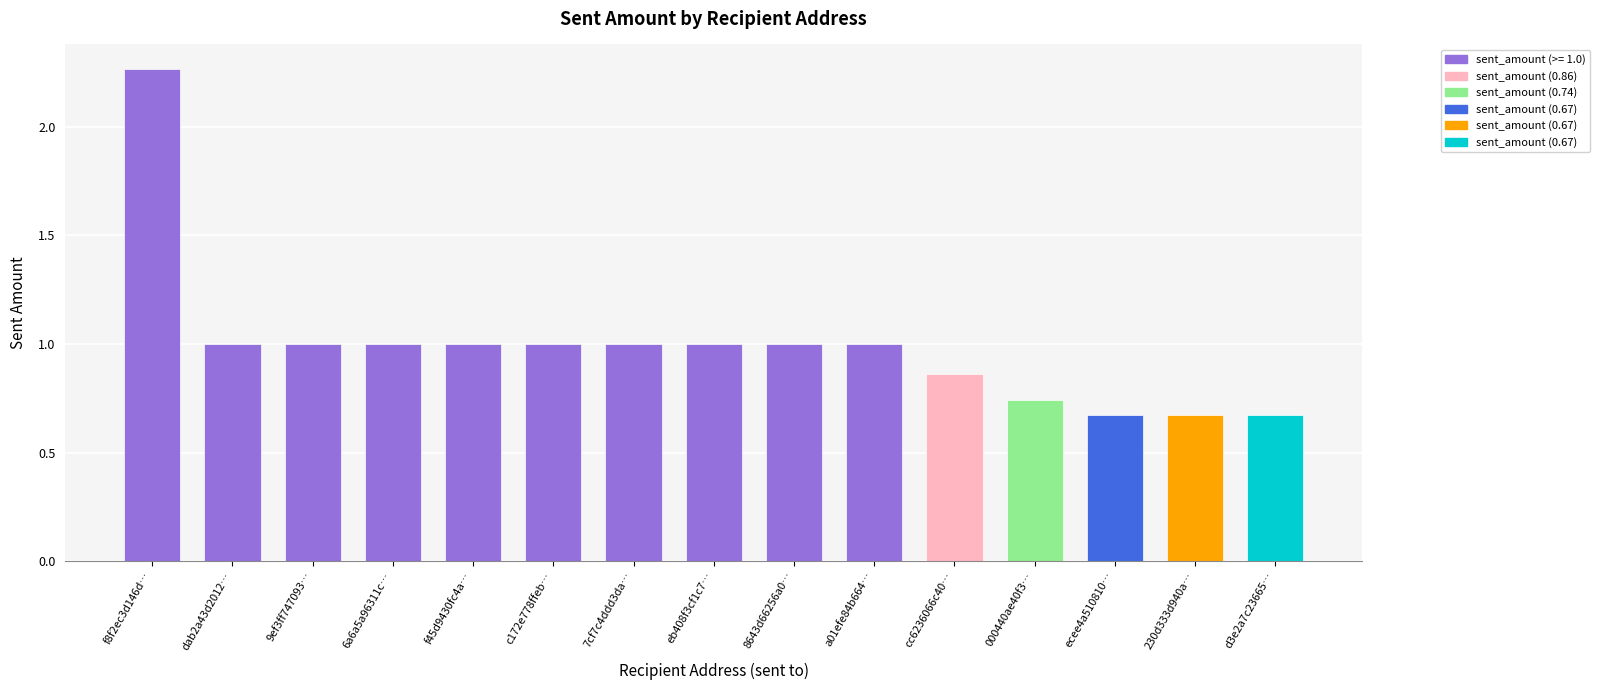

What is the approximate value at c172e778ffeb…?

1.0